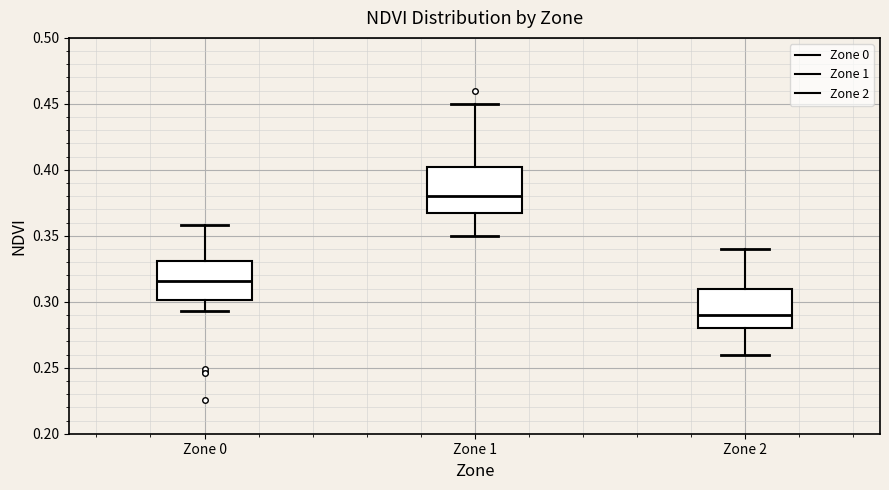

Comparing the boxes themselves (not the whiskers), which one is the tallest?

Zone 1